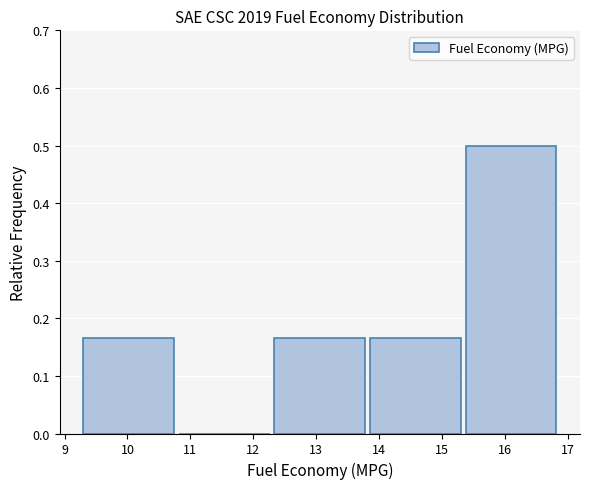

How tall is the bar that spans 13.9 to 15.4 on the x-axis? Neither the bar edges nor the heights are printed on the chart, so give them approximately, as read against the axes.

0.17